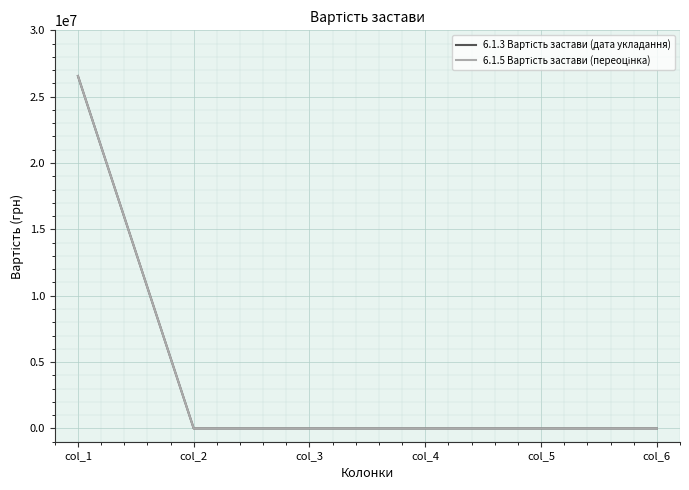

Reading left to right, extract all data points from this chart.

6.1.3 Вартість застави (дата укладання): col_1=26559762.4	col_2=0.0	col_3=0.0	col_4=0.0	col_5=0.0	col_6=0.0
6.1.5 Вартість застави (переоцінка): col_1=26559762.4	col_2=0.0	col_3=0.0	col_4=0.0	col_5=0.0	col_6=0.0